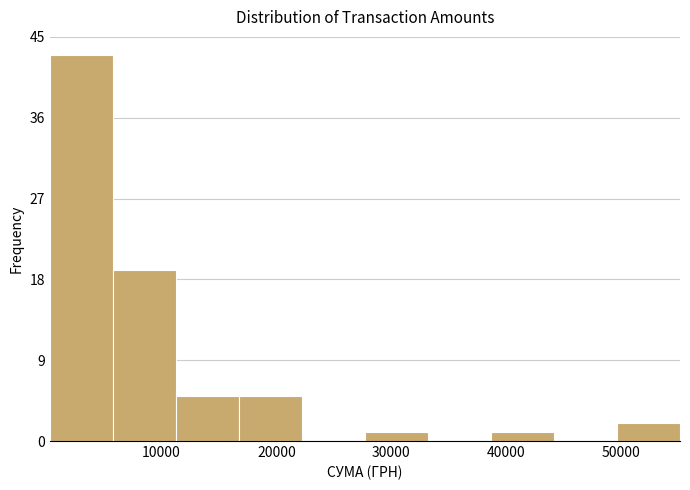

Reading left to right, list every bar in this chart as the range it spans on the x-axis followed by its height. Neither the bar edges nor the heights are printed on the chart, so give them approximately, as read against the axes.

0 to 6000: 43
6000 to 11000: 19
11000 to 17000: 5
17000 to 22000: 5
22000 to 28000: 0
28000 to 33000: 1
33000 to 39000: 0
39000 to 44000: 1
44000 to 50000: 0
50000 to 55000: 2